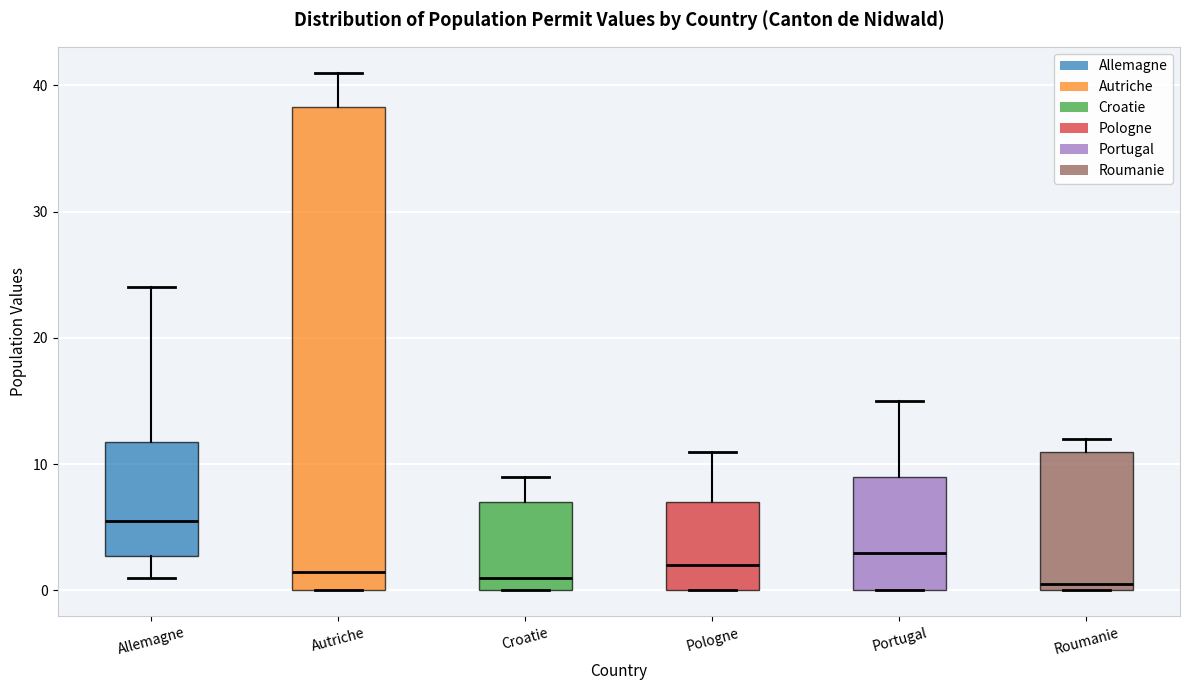

Reading left to right, transcribe this box plot: for each box, give where its median line is, the range the box spans, and where its two whiskers end, as read against the y-axis. The values are not printed on the chart, so give them approximately, as read against the axis.

Allemagne: median 6, box 3 to 12, whiskers 1 to 24
Autriche: median 2, box 0 to 38, whiskers 0 to 41
Croatie: median 1, box 0 to 7, whiskers 0 to 9
Pologne: median 2, box 0 to 7, whiskers 0 to 11
Portugal: median 3, box 0 to 9, whiskers 0 to 15
Roumanie: median 1, box 0 to 11, whiskers 0 to 12